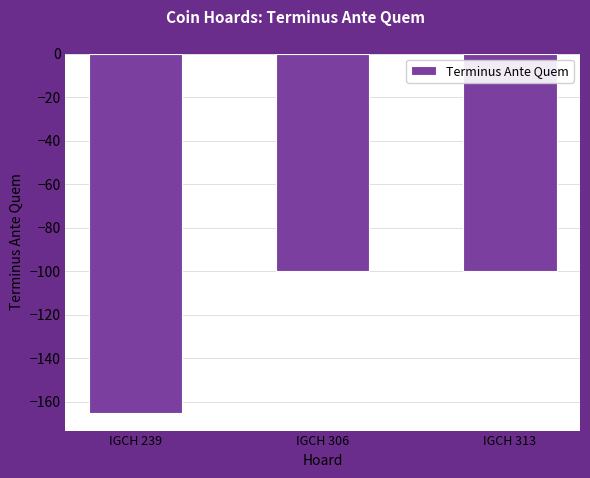

What is the value of the 1st bar from the left?

-165